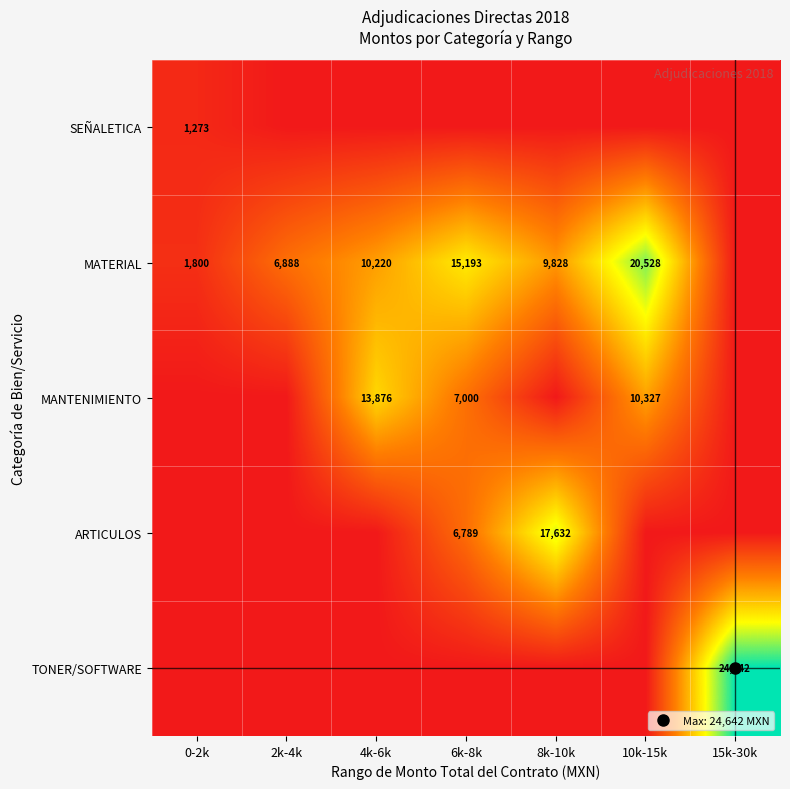

At which category is the sum across all series the highest?

10k-15k